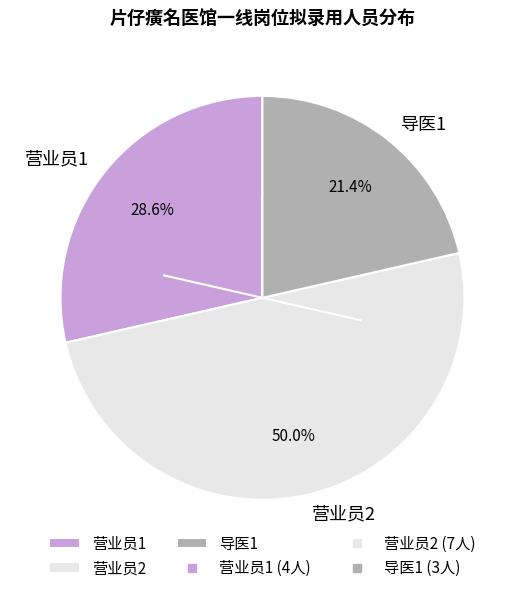

Count the number of slices in the pie.

3